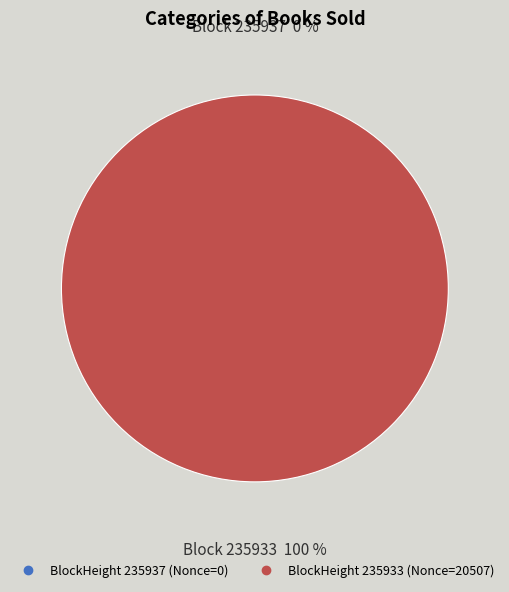

Rank the categories by value from lowest to highest.

235937, 235933